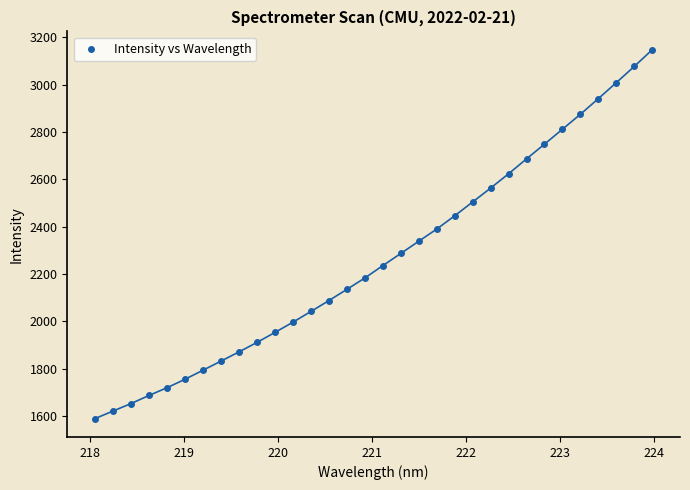

What is the range of Y values (max minus min)?

1558.6